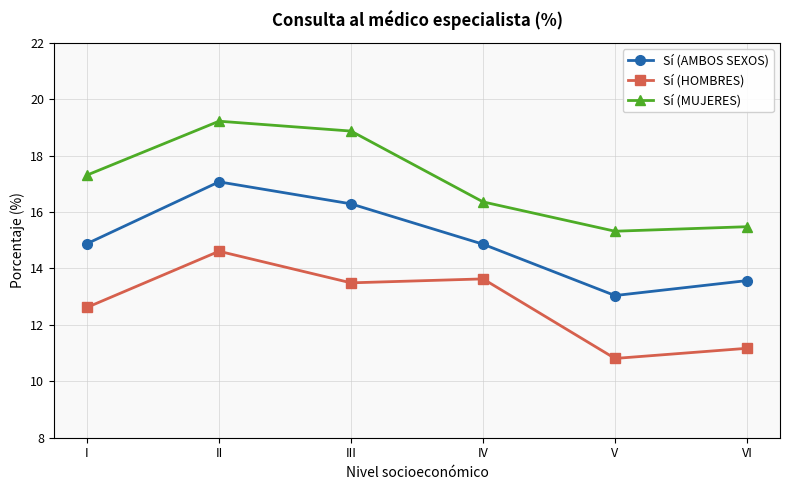

How many distinct data groups are displayed?

3